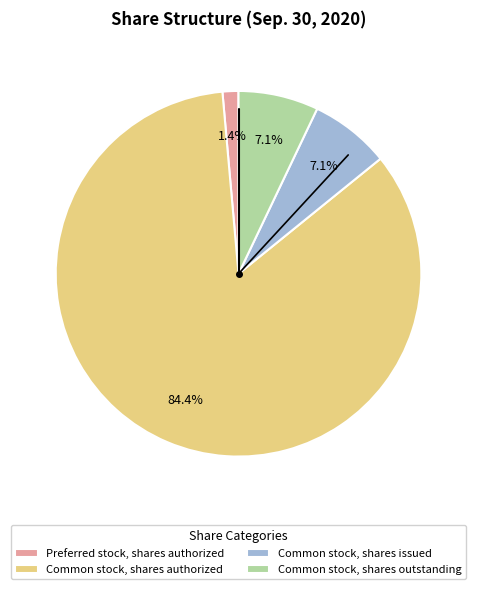

Approximately how many times larger is the value at Common stock, shares authorized compared to Common stock, shares outstanding?

11.9